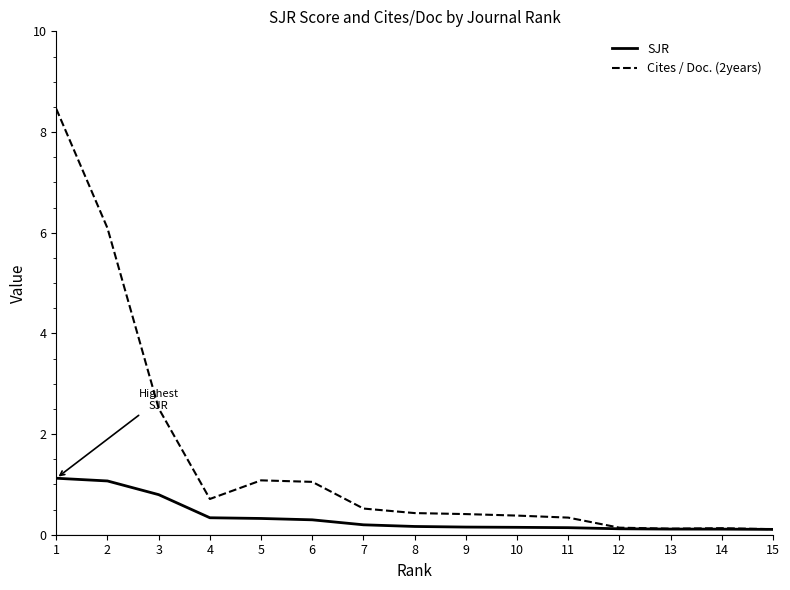

List the series in order of their overall mean, highest first.

Cites / Doc. (2years), SJR